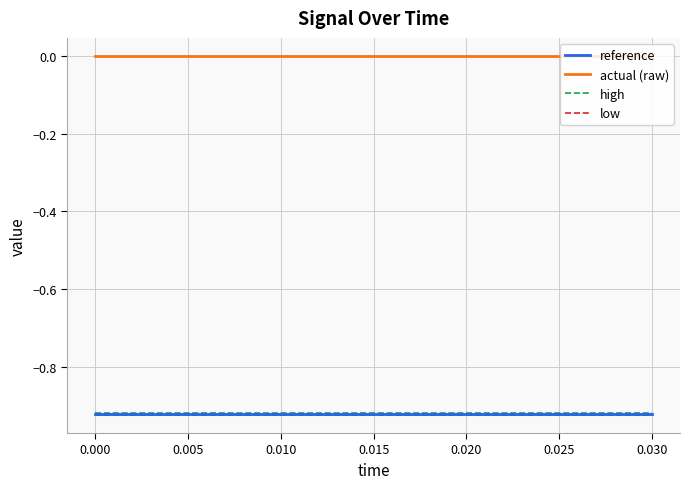

True or false: actual (raw) and reference intersect in this chart.

False